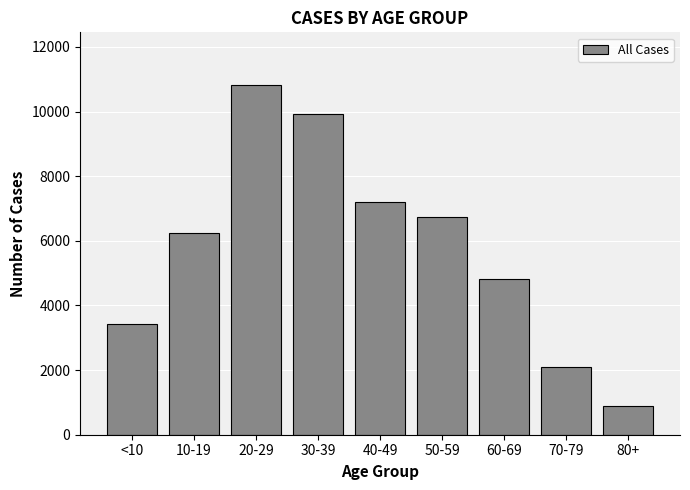

Reading left to right, list all the values displayed in this chart.

<10=3420	10-19=6235	20-29=10829	30-39=9921	40-49=7194	50-59=6743	60-69=4805	70-79=2108	80+=895